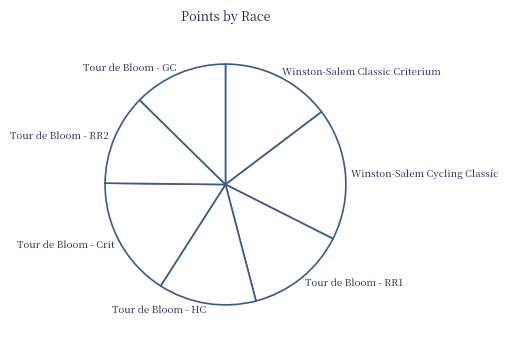

Is it true that Tour de Bloom - HC is 1% of the pie?

False